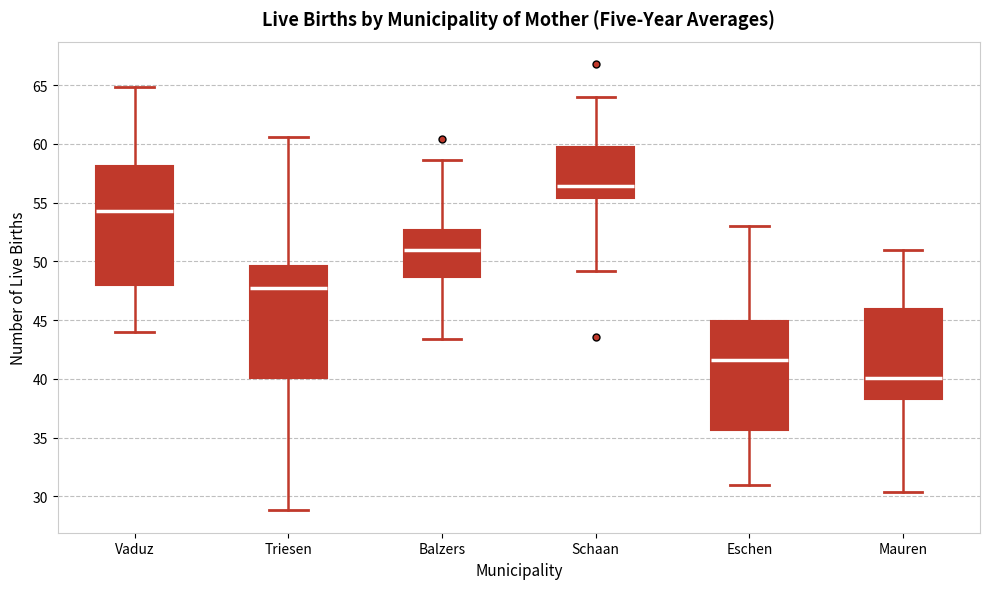

Reading left to right, transcribe this box plot: for each box, give where its median line is, the range the box spans, and where its two whiskers end, as read against the y-axis. The values are not printed on the chart, so give them approximately, as read against the axis.

Vaduz: median 54.5, box 48.0 to 58.0, whiskers 44.0 to 65.0
Triesen: median 47.5, box 40.0 to 49.5, whiskers 29.0 to 60.5
Balzers: median 51.0, box 48.5 to 52.5, whiskers 43.5 to 58.5
Schaan: median 56.5, box 55.5 to 60.0, whiskers 49.0 to 64.0
Eschen: median 41.5, box 35.5 to 45.0, whiskers 31.0 to 53.0
Mauren: median 40.0, box 38.5 to 46.0, whiskers 30.5 to 51.0